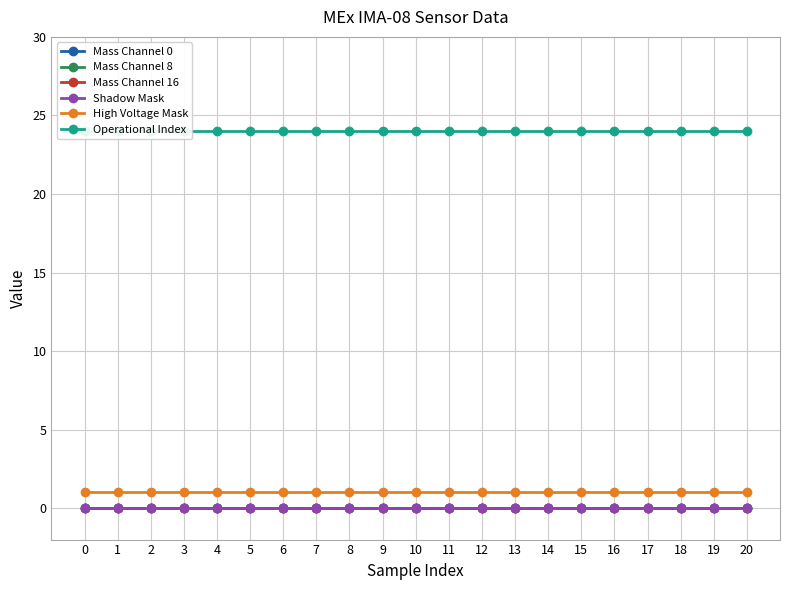

Rank the series by their maximum value, from lowest to highest.

Mass Channel 0, Mass Channel 8, Mass Channel 16, Shadow Mask, High Voltage Mask, Operational Index